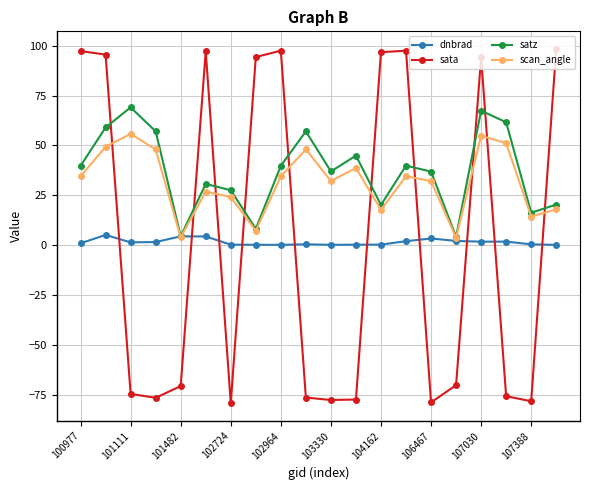

List the series in order of their peak value, lowest first.

dnbrad, scan_angle, satz, sata